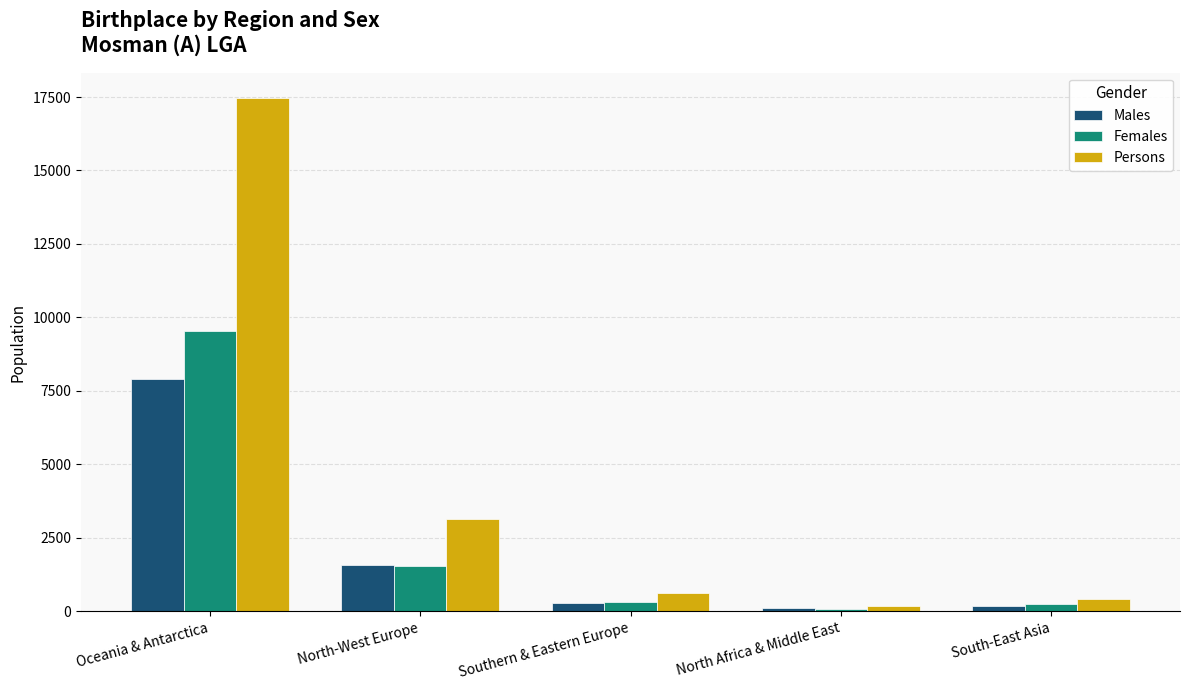

Which series has the largest range (max minus min)?

Persons